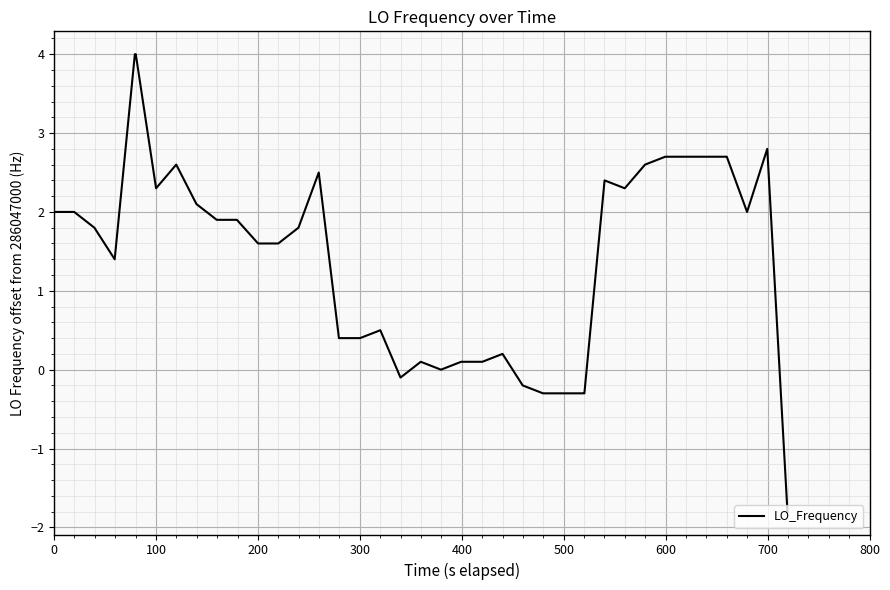

What is the greatest value displayed?

4.0